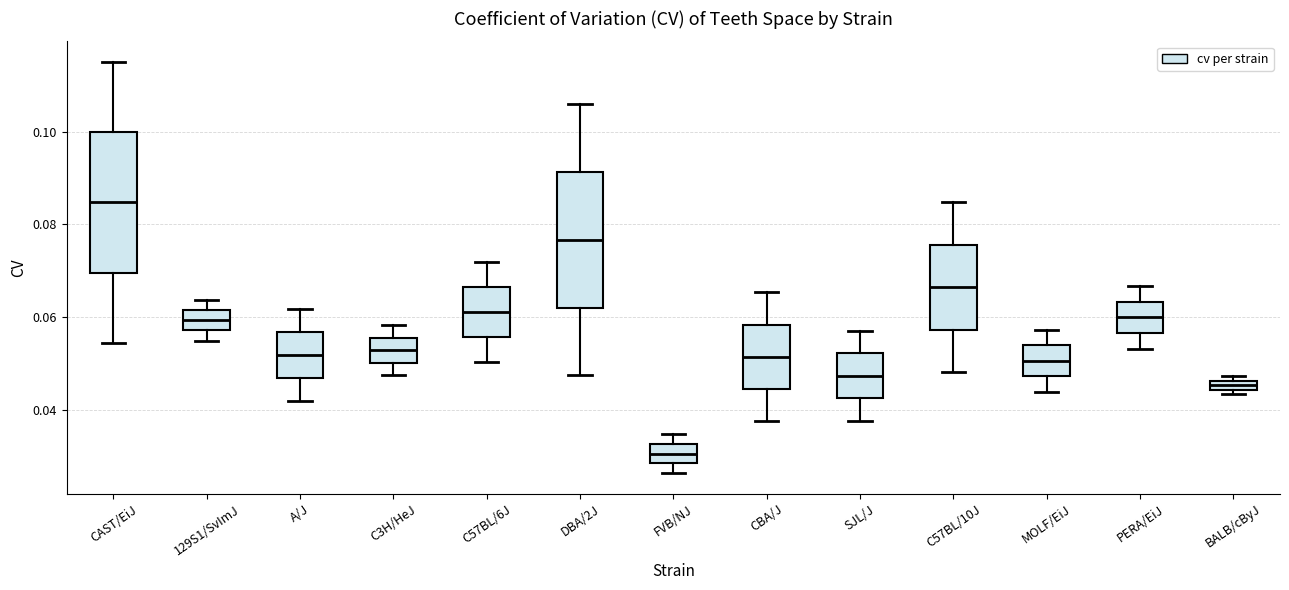

Where is the lower edge of the box for 129S1/SvImJ on the y-axis? The values are not printed on the chart, so give them approximately, as read against the axis.

0.058